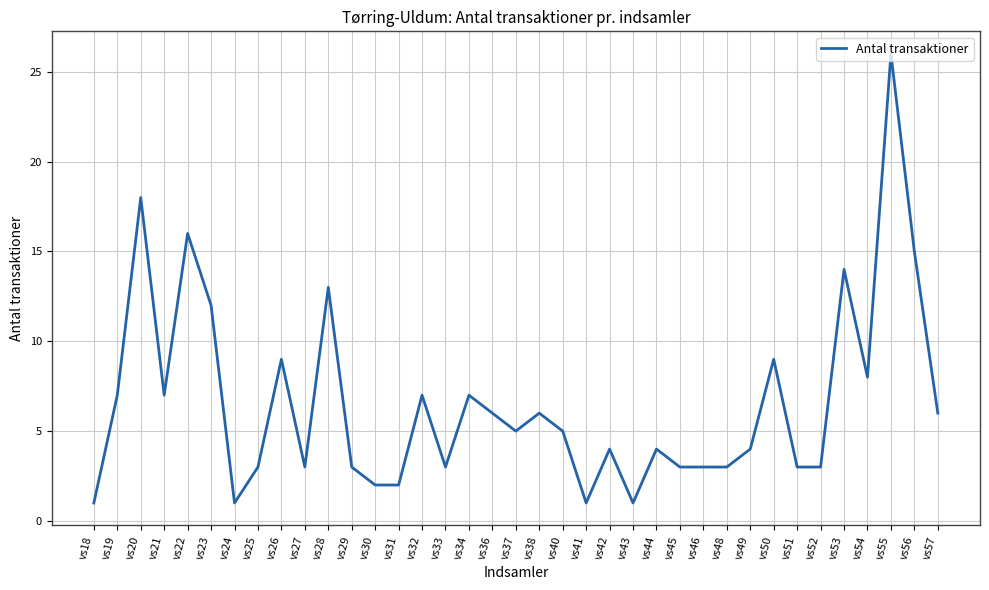

Where is the first local maximum?

vs20